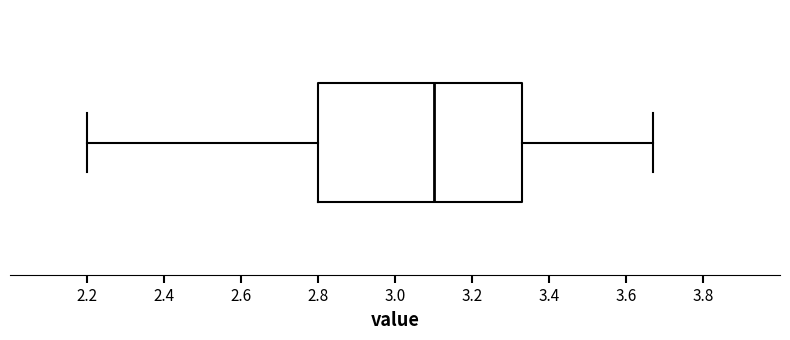

Transcribe this box plot: give where the median line is, the range the box spans, and where the two whiskers end, as read against the x-axis. The values are not printed on the chart, so give them approximately, as read against the axis.

median 3.10, box 2.80 to 3.34, whiskers 2.20 to 3.68